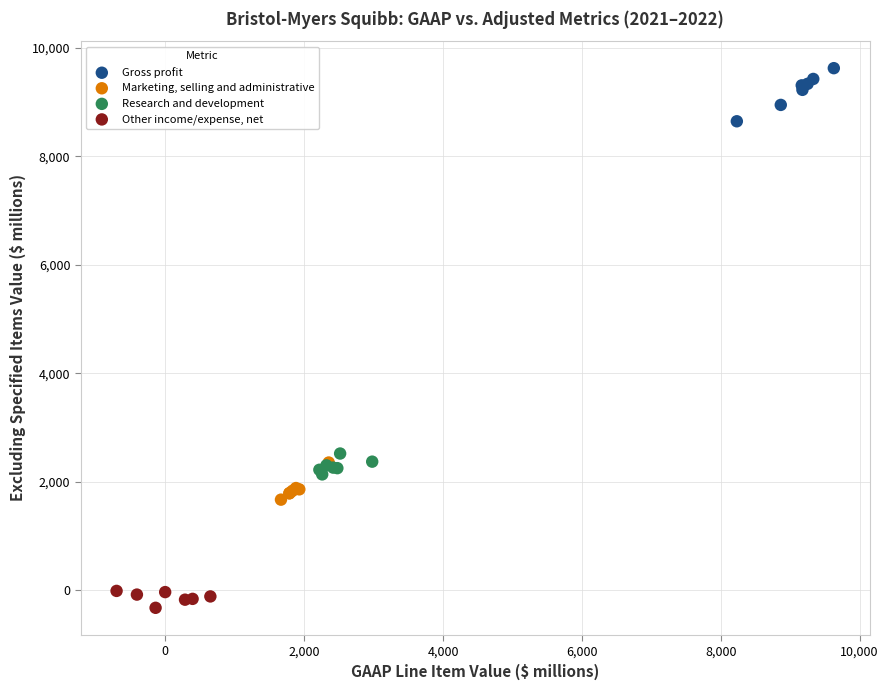

Which series contains the highest Y value?

Gross profit